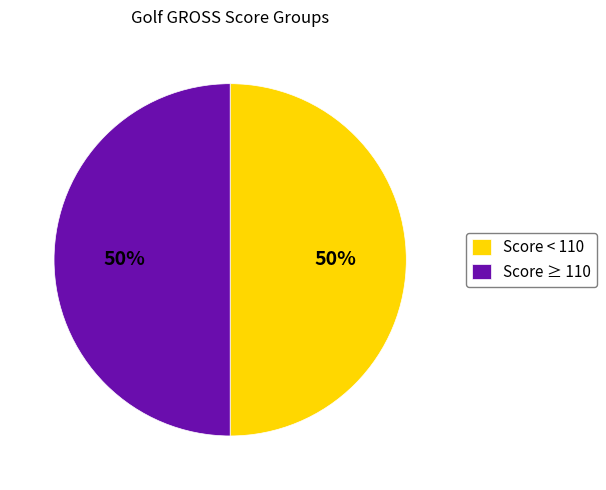

Combined, do Score < 110 and Score ≥ 110 account for over 50%?

Yes